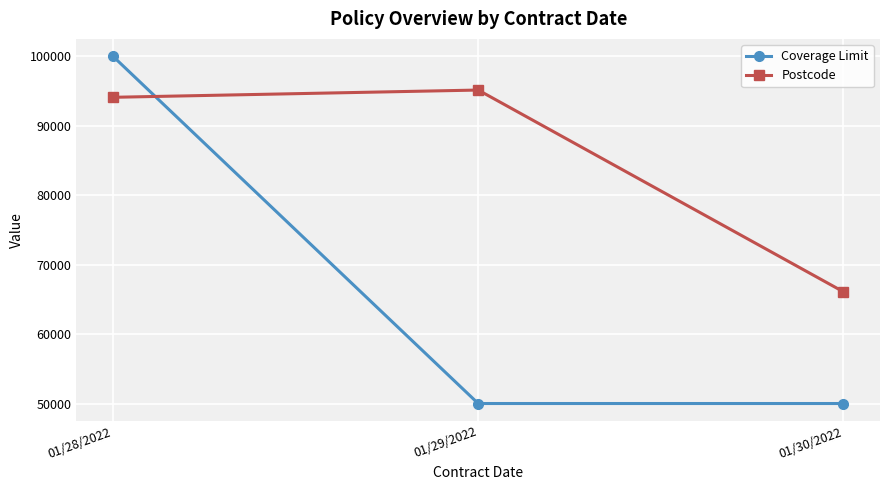

What is the sum of the Coverage Limit values at 01/29/2022 and 01/28/2022?

150000